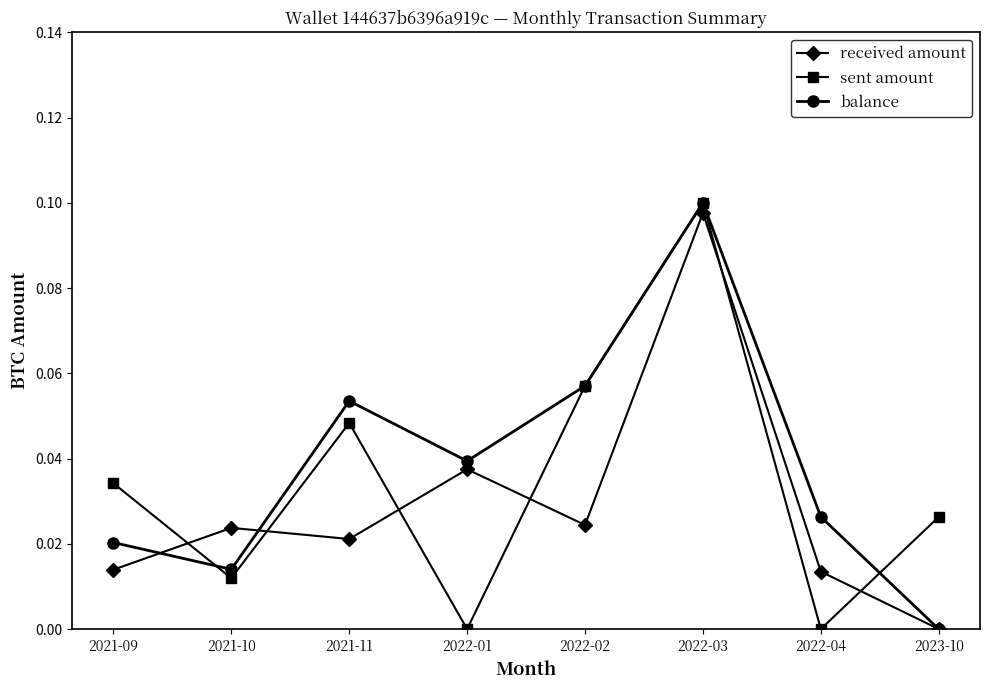

Which label corresponds to the largest value in the chart?

2022-03